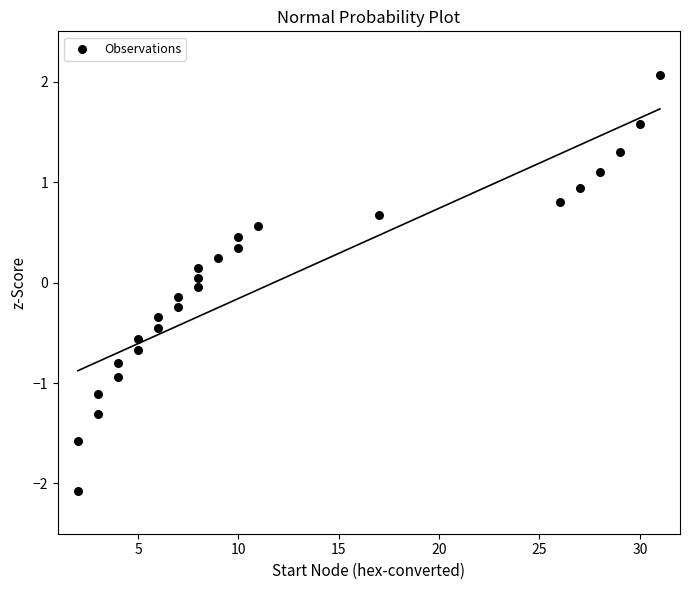

What is the range of Y values (max minus min)?

4.1